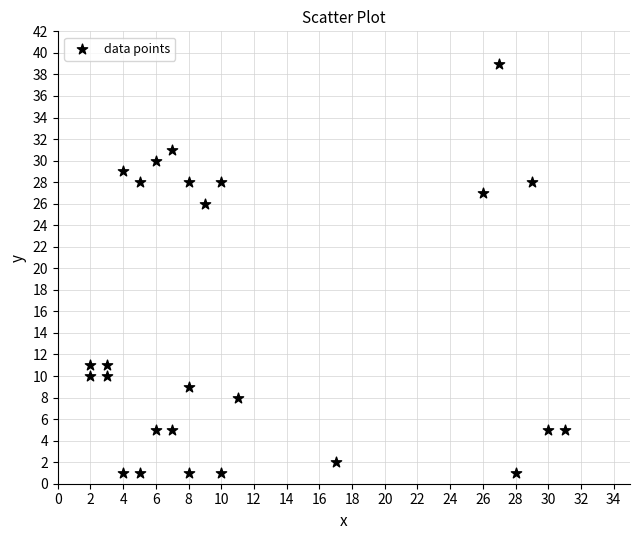

What is the range of Y values (max minus min)?

38